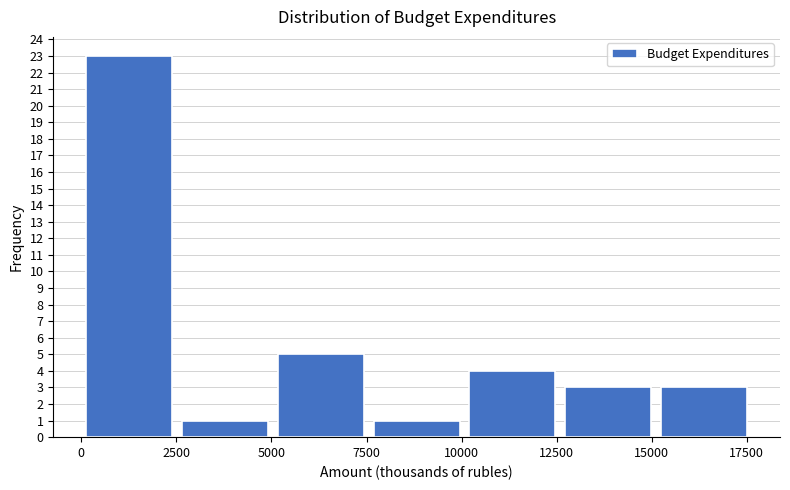

How tall is the bar that spans 12500 to 15000 on the x-axis? Neither the bar edges nor the heights are printed on the chart, so give them approximately, as read against the axes.

3